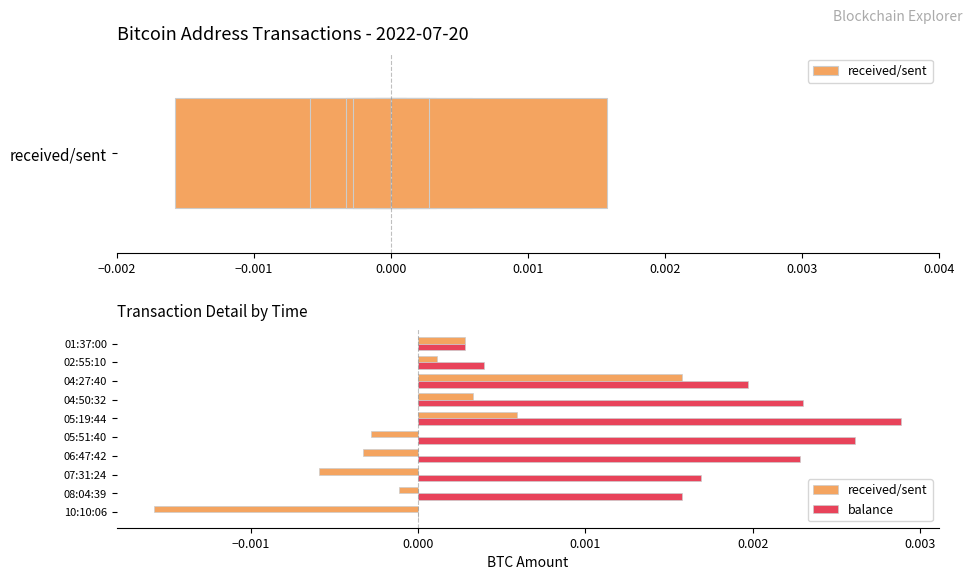

How many categories are shown in the chart?

10